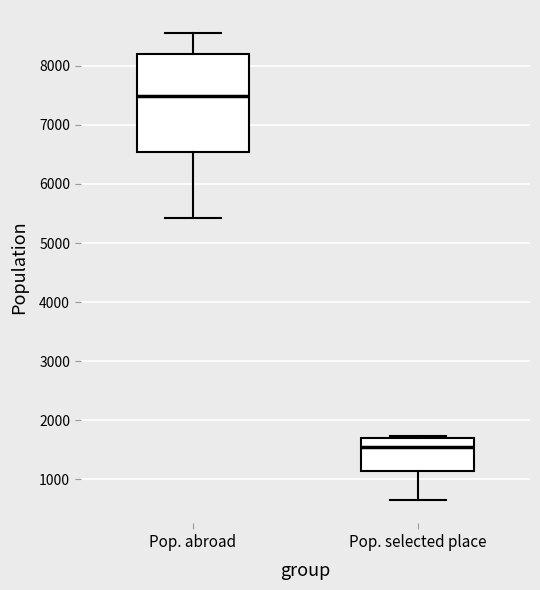

Where does the upper whisker of the box for Pop. abroad end on the y-axis? The values are not printed on the chart, so give them approximately, as read against the axis.

8500